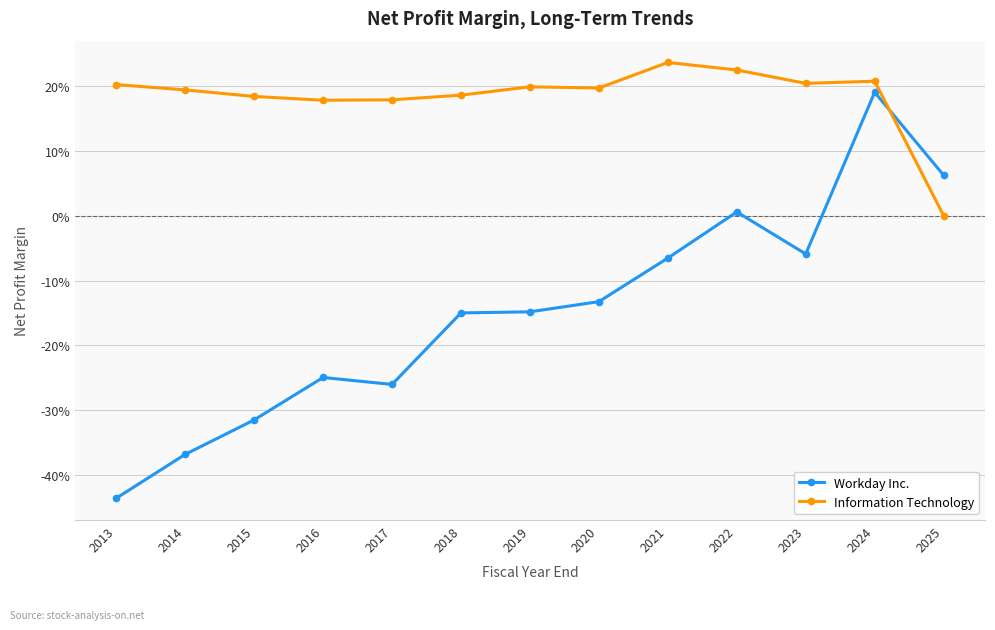

What are all the series names shown in the legend?

Workday Inc., Information Technology